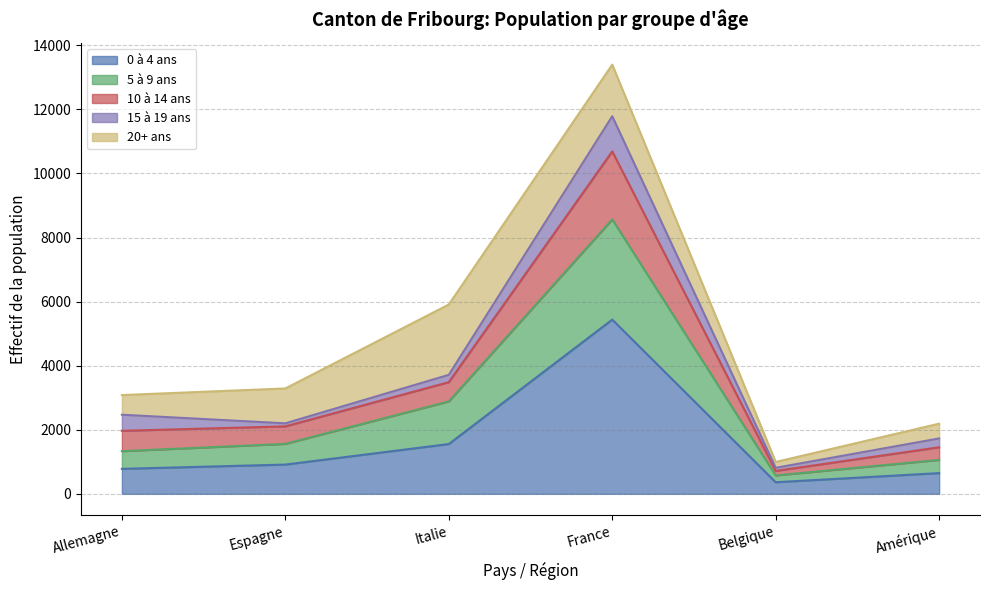

Where is the first local maximum for 10 à 14 ans?

France